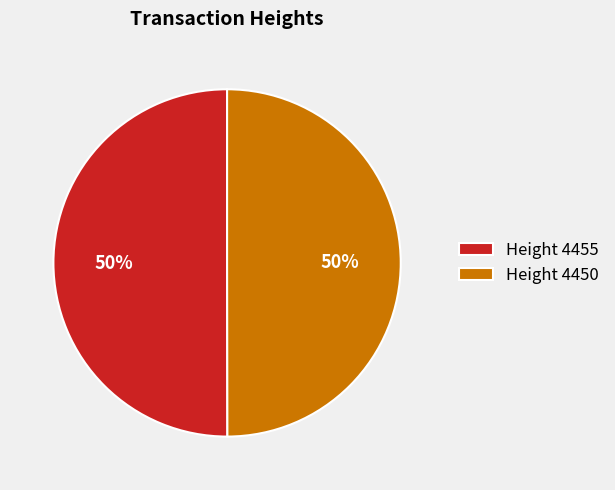

True or false: Height 4450 accounts for 61% of the total.

False